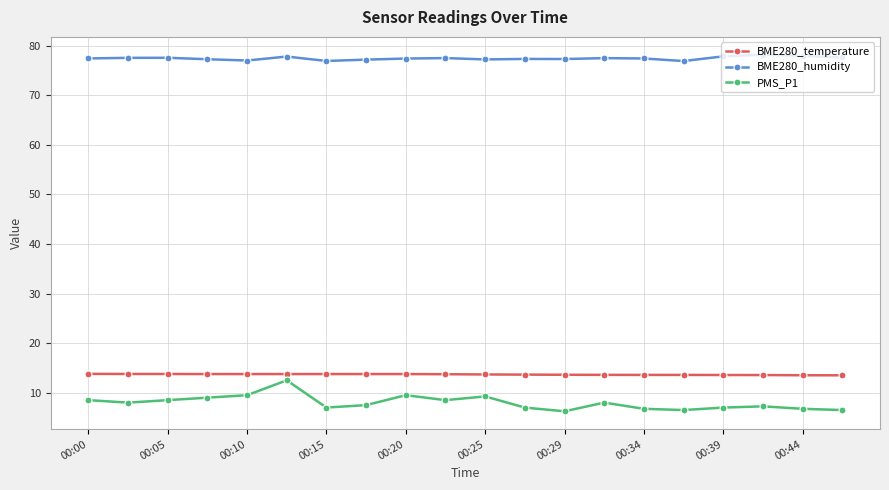

In BME280_humidity, how many points are higher than both neighbors (excluding endpoints)?

6